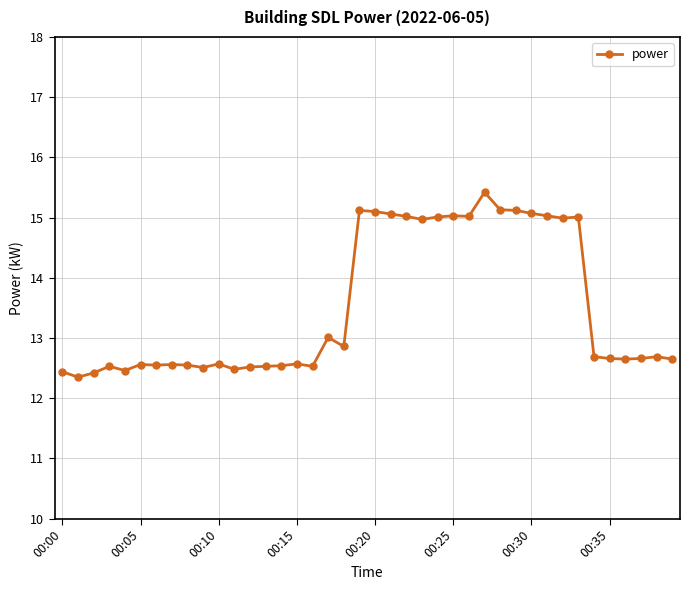

Count the number of data series in this chart.

1